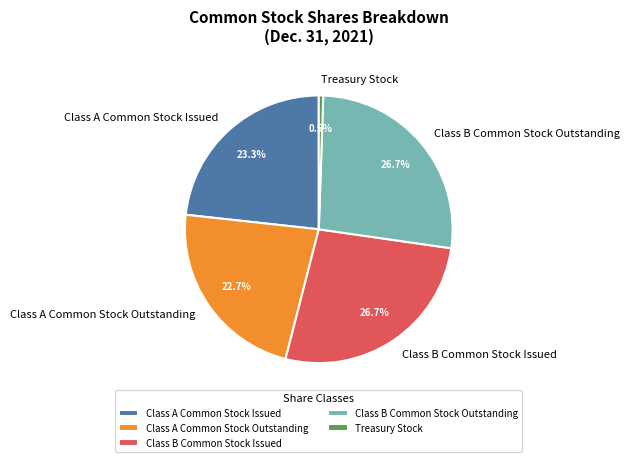

Which has a higher value, Treasury Stock or Class B Common Stock Issued?

Class B Common Stock Issued